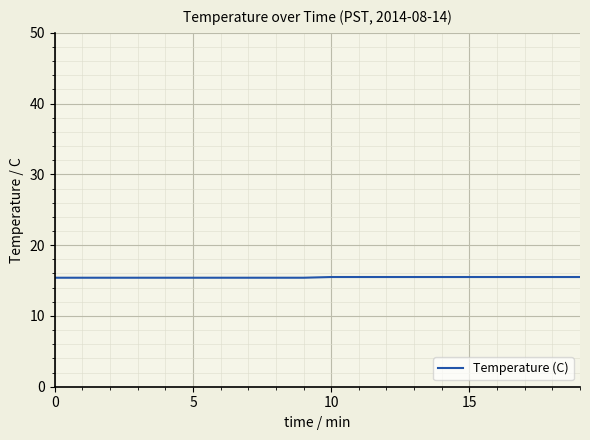

What is the minimum value shown in the chart?

15.4